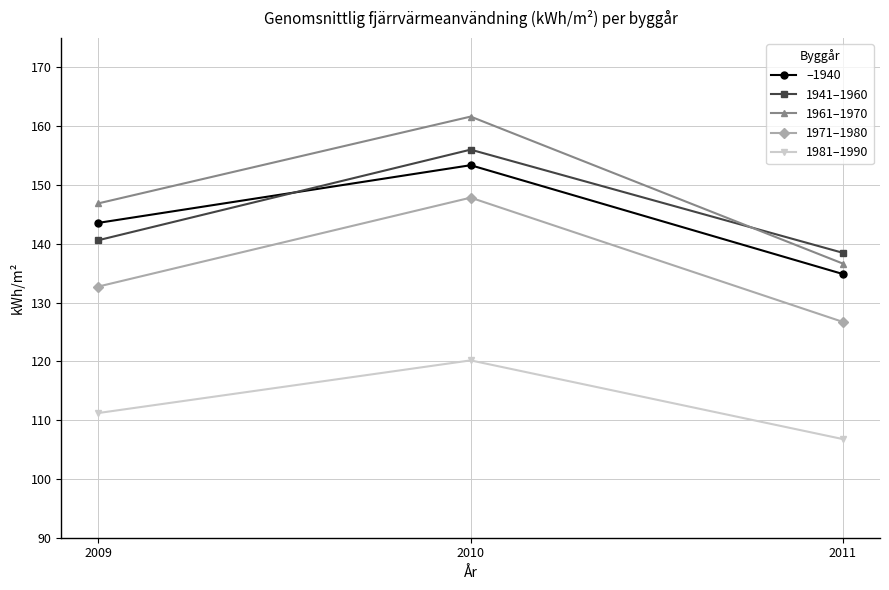

Which series has the widest spread of values?

1961–1970